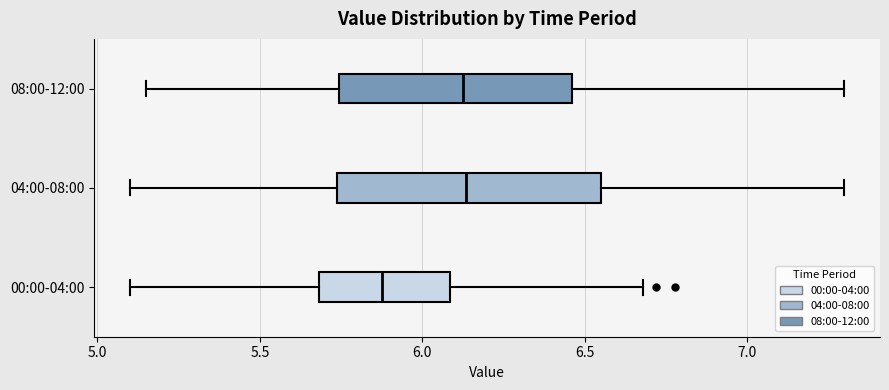

Where is the right edge of the box for 08:00-12:00 on the x-axis? The values are not printed on the chart, so give them approximately, as read against the axis.

6.45